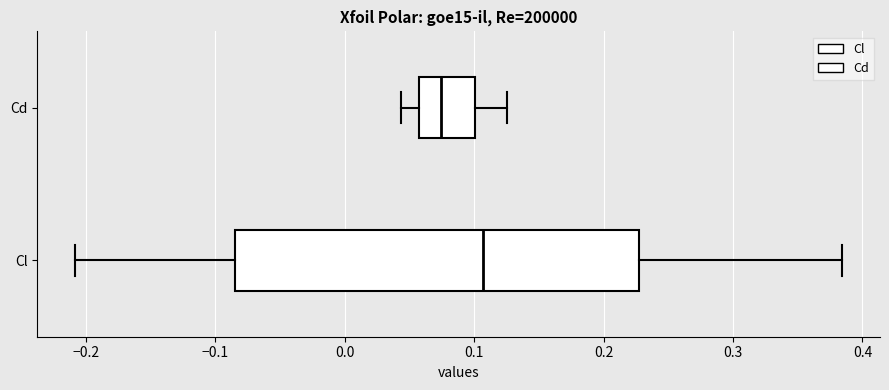

Reading bottom to top, transcribe this box plot: for each box, give where its median line is, the range the box spans, and where its two whiskers end, as read against the x-axis. The values are not printed on the chart, so give them approximately, as read against the axis.

Cl: median 0.11, box -0.08 to 0.23, whiskers -0.21 to 0.38
Cd: median 0.07, box 0.06 to 0.10, whiskers 0.04 to 0.13